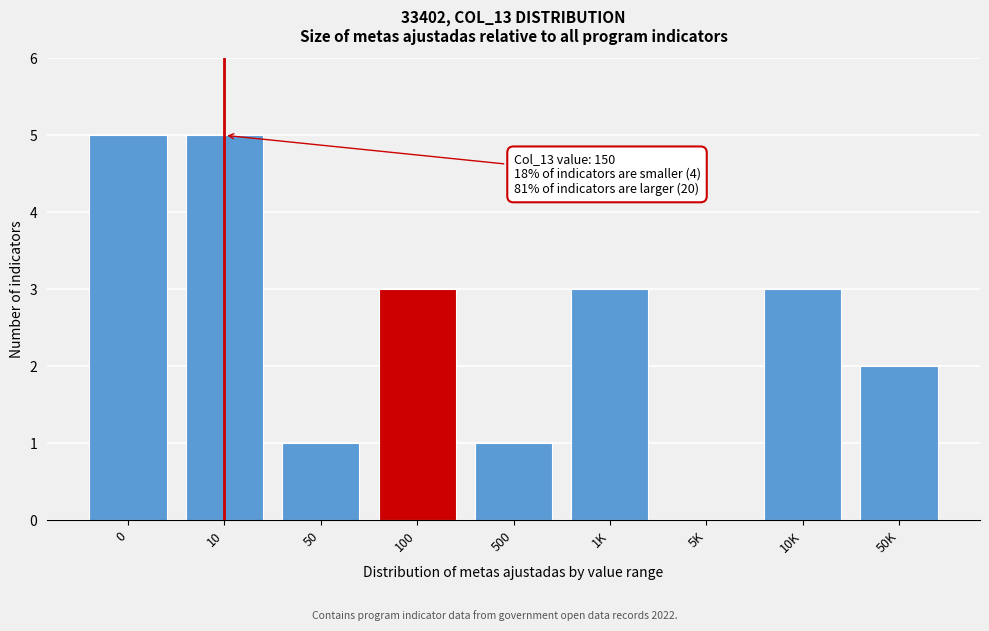

Reading right to left, what are all the values shown in this chart?

50K=2	10K=3	5K=0	1K=3	500=1	100=3	50=1	10=5	0=5